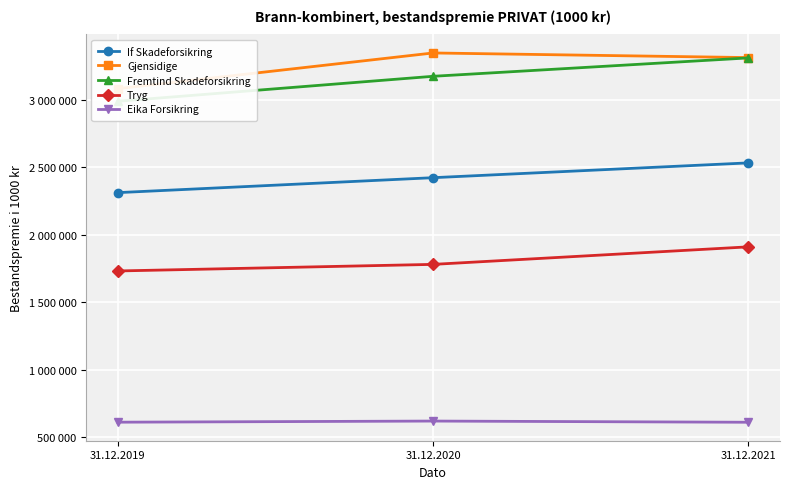

Reading left to right, extract all data points from this chart.

If Skadeforsikring: 31.12.2019=2312632	31.12.2020=2423507	31.12.2021=2533247
Gjensidige: 31.12.2019=3083792	31.12.2020=3348522	31.12.2021=3314261
Fremtind Skadeforsikring: 31.12.2019=2990179	31.12.2020=3175508	31.12.2021=3311937
Tryg: 31.12.2019=1731699	31.12.2020=1780503	31.12.2021=1910575
Eika Forsikring: 31.12.2019=610060	31.12.2020=618437	31.12.2021=609579